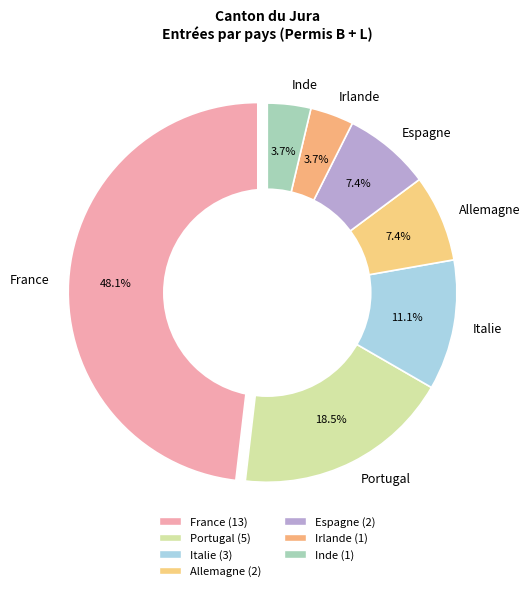

To the nearest percent, what percentage of the pie is Inde?

4%